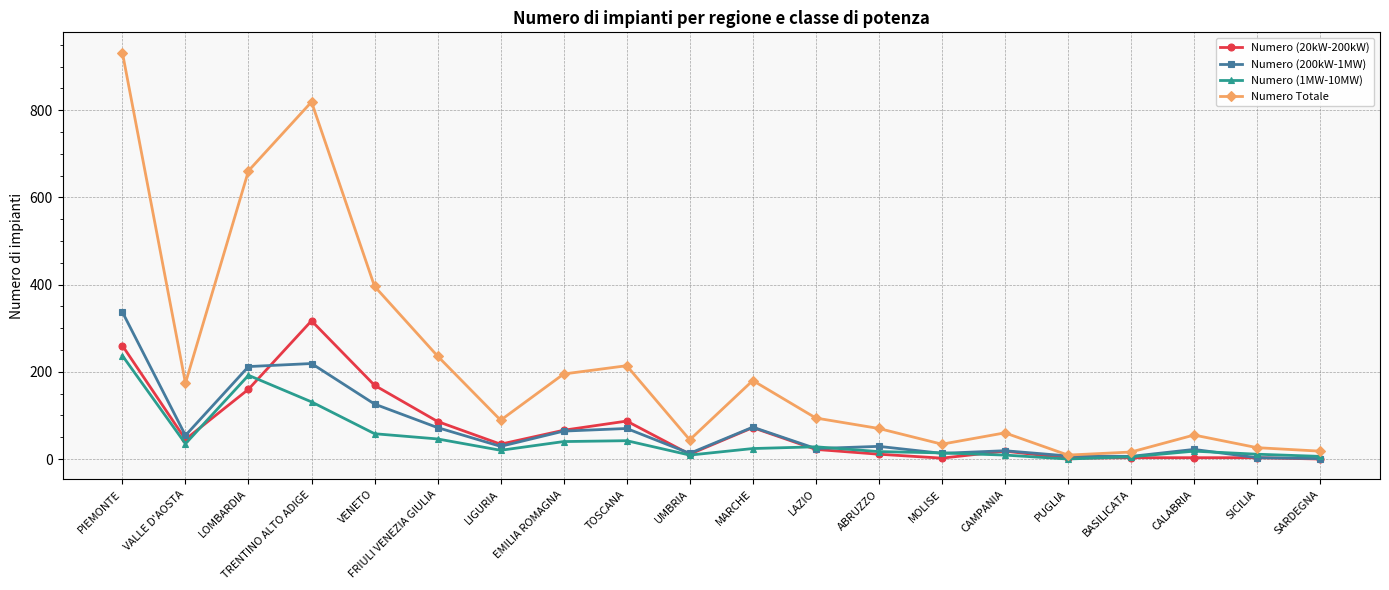

At which category does Numero Totale reach its first local valley?

VALLE D'AOSTA